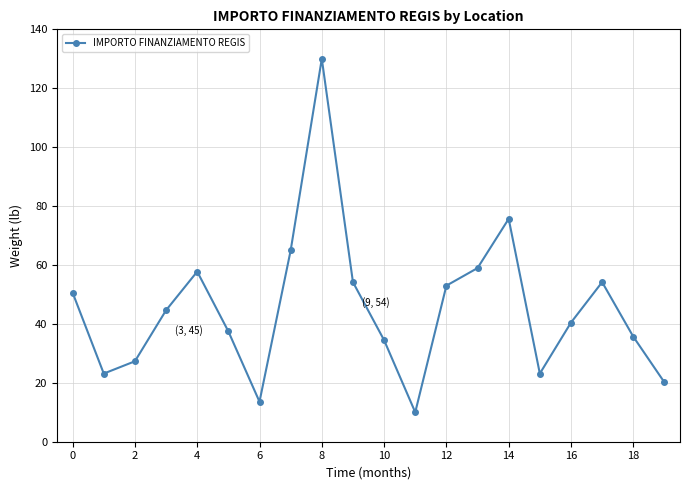

What is the value of the 1st point from the left?

50.6